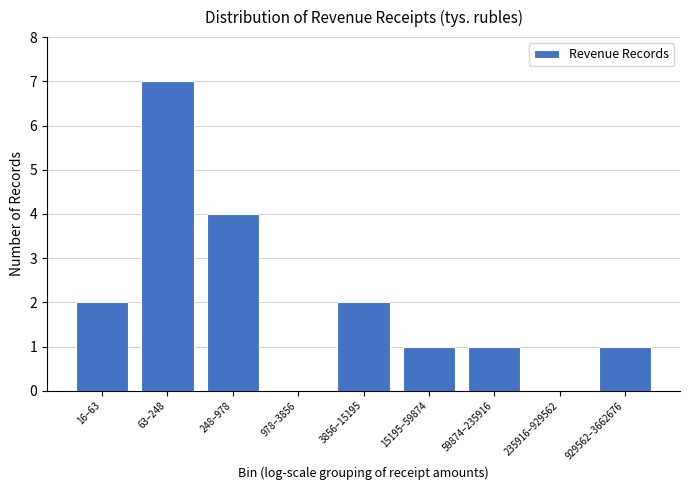

Reading left to right, list all the values displayed in this chart.

16–63=2	63–248=7	248–978=4	978–3856=0	3856–15195=2	15195–59874=1	59874–235916=1	235916–929562=0	929562–3662676=1